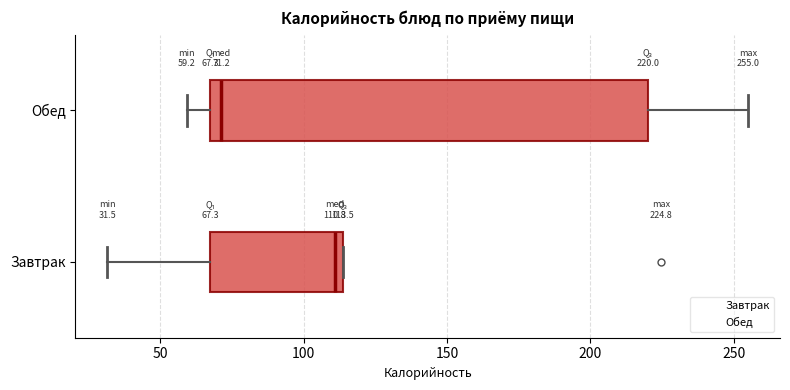

Which box's median line is the furthest to the right?

Завтрак